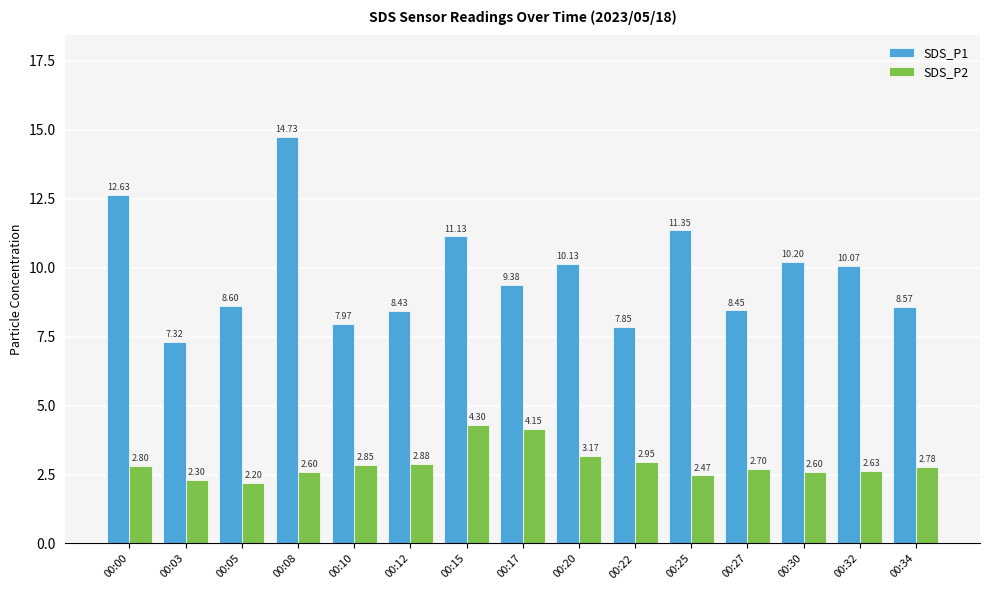

Which category has the lowest value in the SDS_P2 series?

00:05